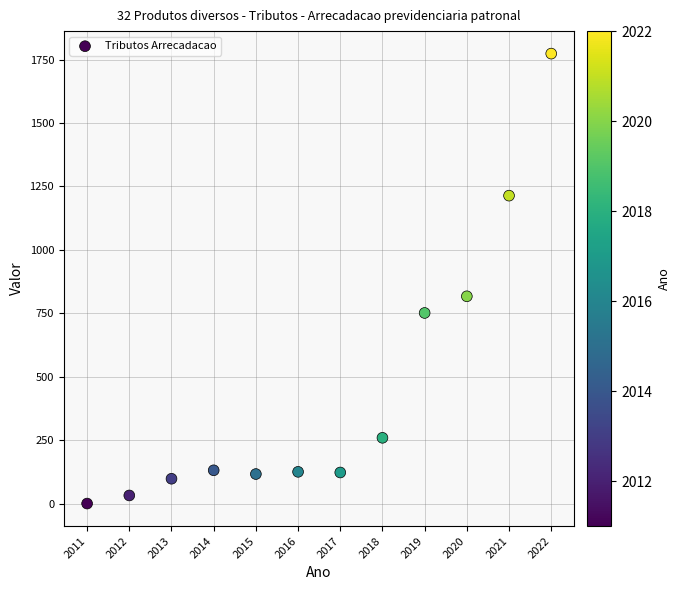

What Y value in the scatter plot is closest to 886?

817.0